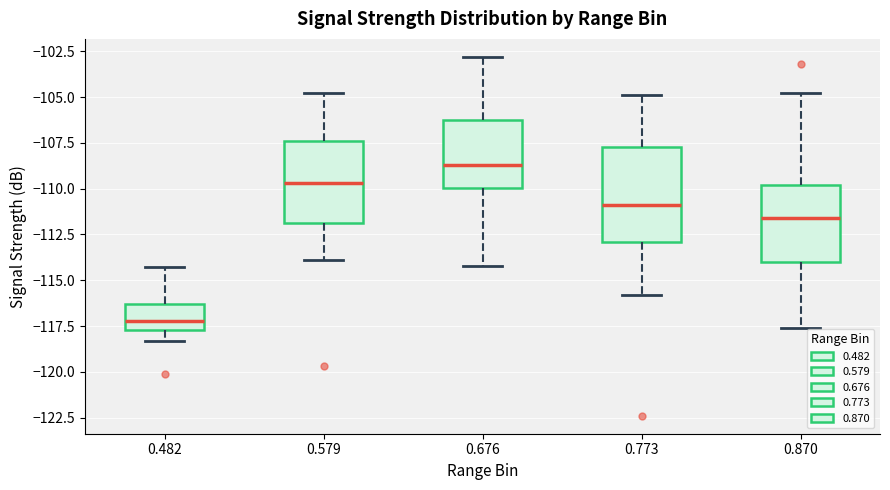

Which box is the tallest, from its lower edge to its upper edge?

0.773